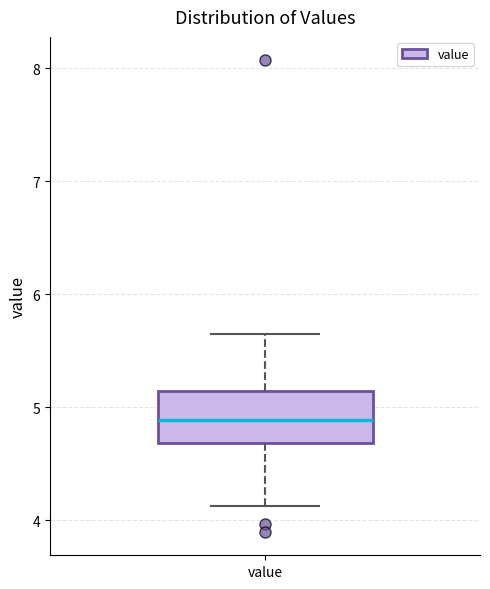

Where is the lower edge of the box for value on the y-axis? The values are not printed on the chart, so give them approximately, as read against the axis.

4.7